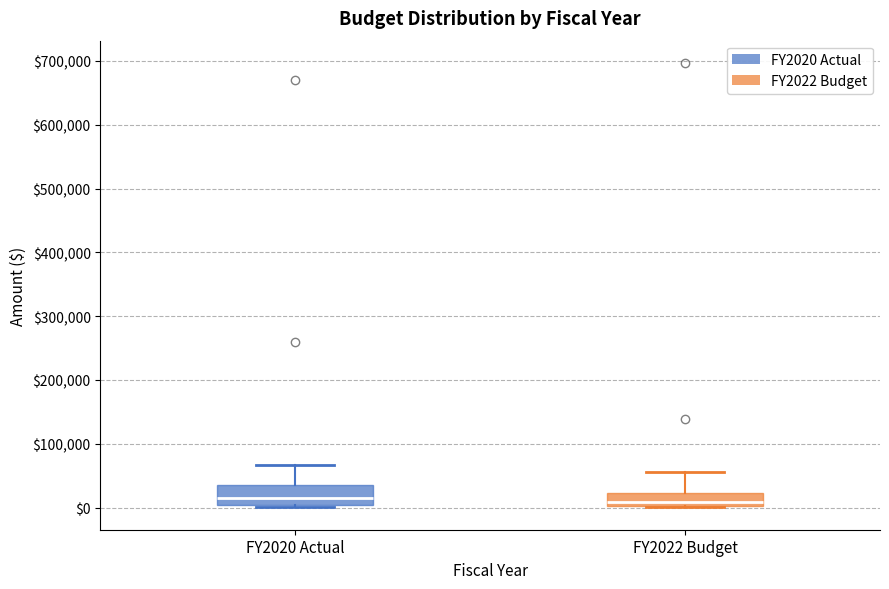

Reading left to right, transcribe this box plot: for each box, give where its median line is, the range the box spans, and where its two whiskers end, as read against the y-axis. The values are not printed on the chart, so give them approximately, as read against the axis.

FY2020 Actual: median 10000, box 0 to 40000, whiskers 0 (just below the box's lower edge) to 70000
FY2022 Budget: median 10000, box 0 to 20000, whiskers 0 to 60000